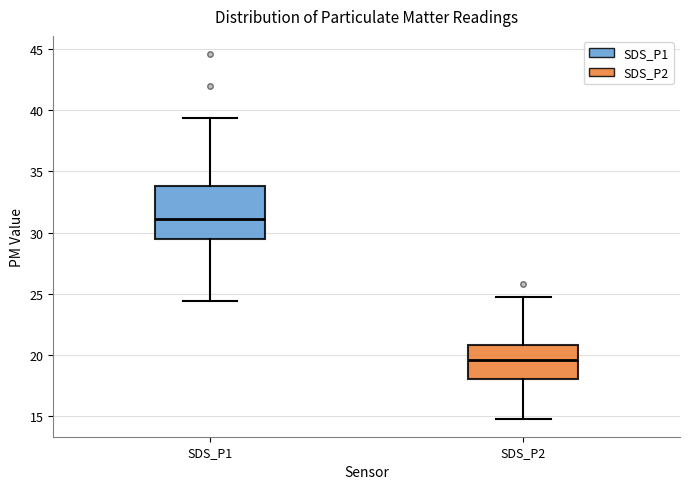

Reading left to right, read every box against the y-axis: the position of its median line, the range the box covers, and the ends of its whiskers. The values are not printed on the chart, so give them approximately, as read against the axis.

SDS_P1: median 31.0, box 29.5 to 34.0, whiskers 24.5 to 39.5
SDS_P2: median 19.5, box 18.0 to 21.0, whiskers 15.0 to 24.5